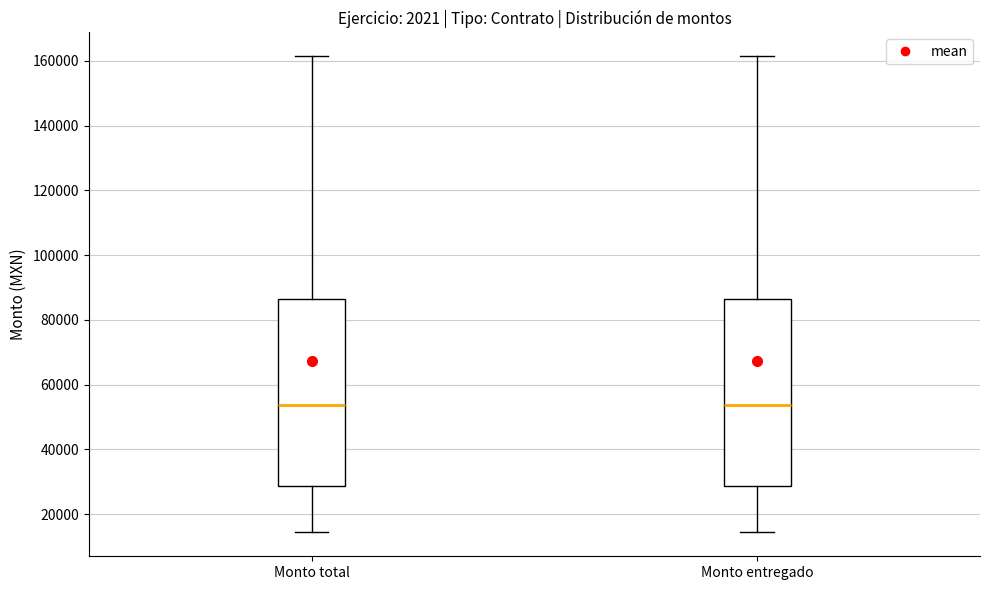

Reading left to right, transcribe this box plot: for each box, give where its median line is, the range the box spans, and where its two whiskers end, as read against the y-axis. The values are not printed on the chart, so give them approximately, as read against the axis.

Monto total: median 54000, box 28000 to 86000, whiskers 14000 to 162000
Monto entregado: median 54000, box 28000 to 86000, whiskers 14000 to 162000